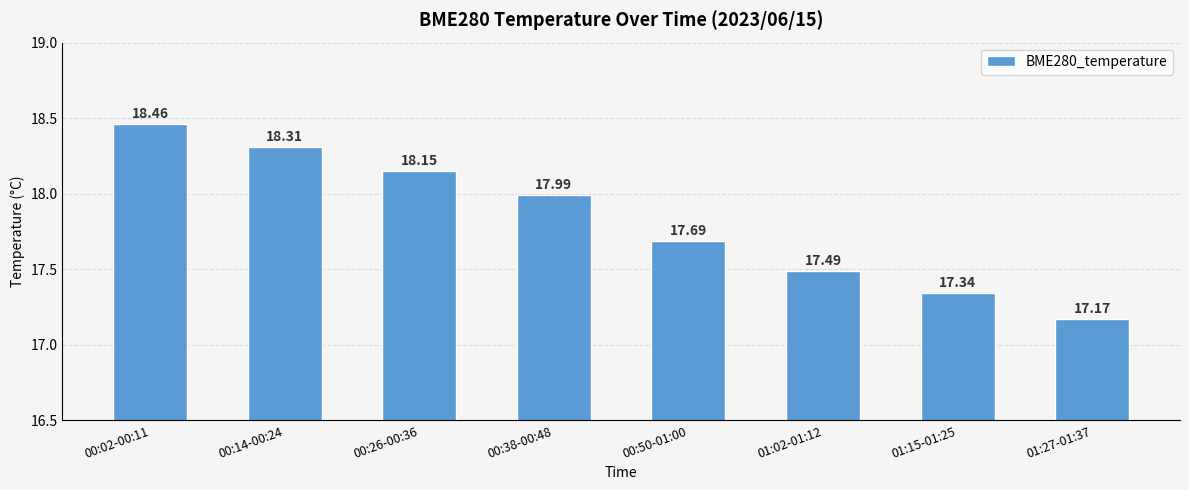

Does the chart contain stacked bars?

No